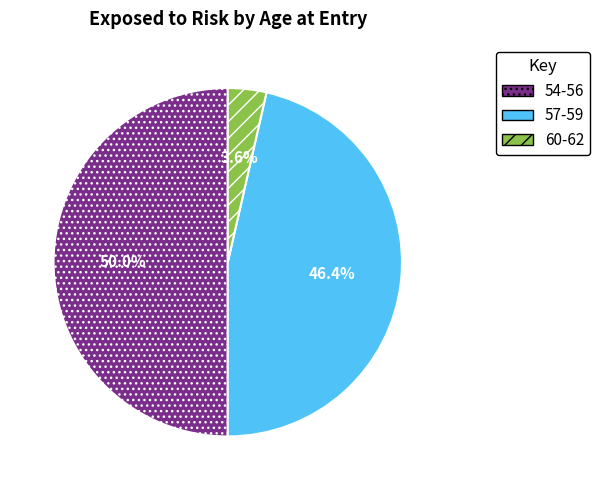

To the nearest percent, what is the combined percentage of 57-59 and 60-62?

50%